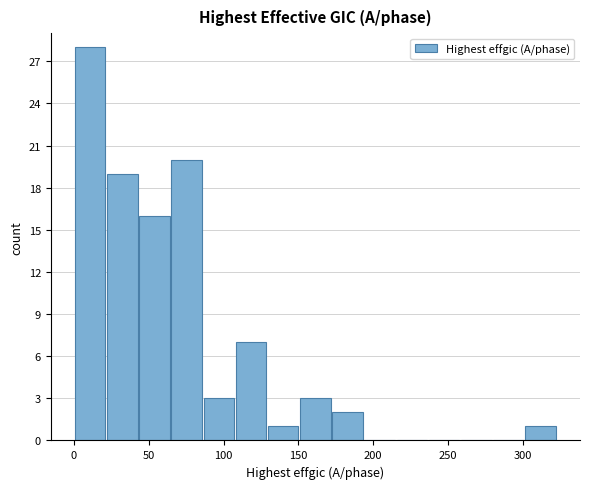

Reading left to right, list every bar in this chart as the range it spans on the x-axis followed by its height. Neither the bar edges nor the heights are printed on the chart, so give them approximately, as read against the axes.

0 to 20: 28
20 to 45: 19
45 to 65: 16
65 to 85: 20
85 to 110: 3
110 to 130: 7
130 to 150: 1
150 to 170: 3
170 to 195: 2
195 to 215: 0
215 to 235: 0
235 to 260: 0
260 to 280: 0
280 to 300: 0
300 to 325: 1